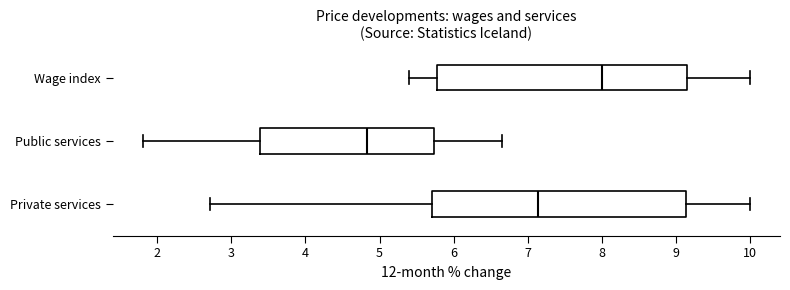

Which box's median line is the furthest to the left?

Public services